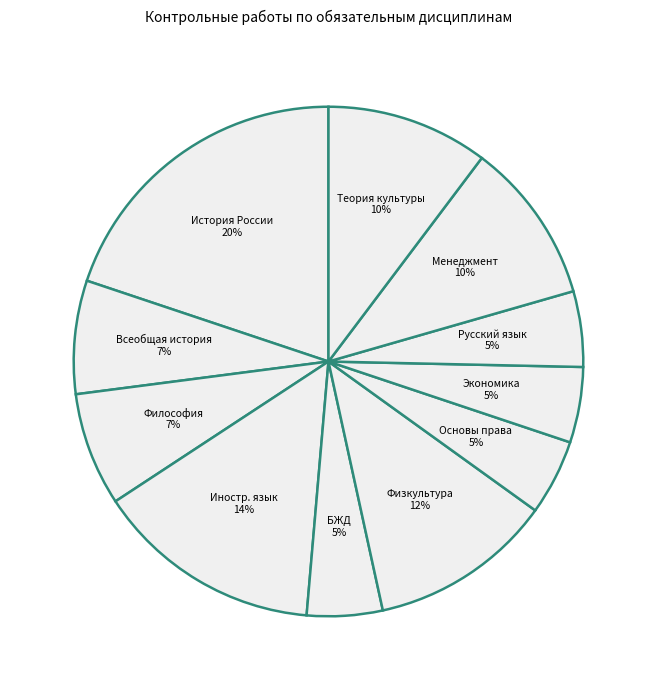

Which category has the biggest portion of the pie?

История России